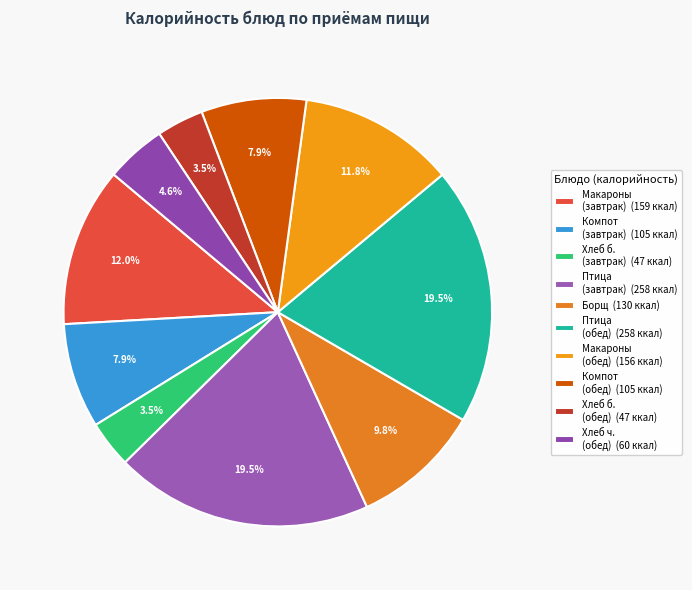

How many slices are in this pie chart?

10